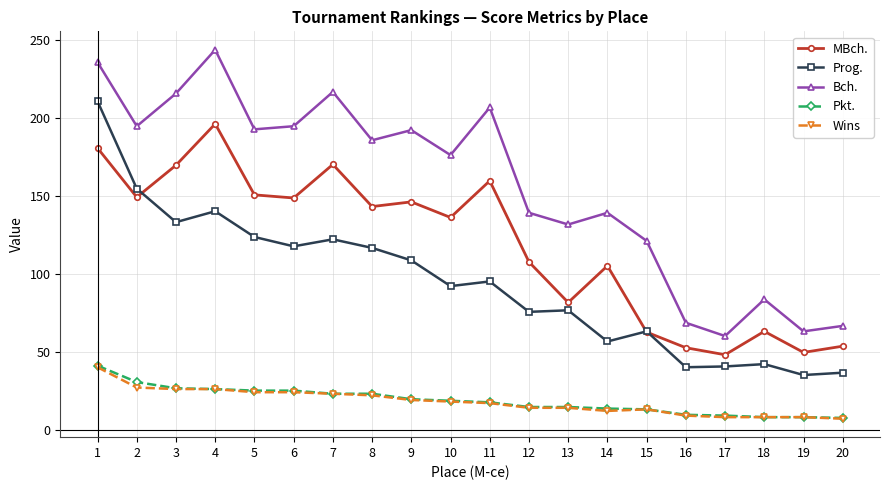

True or false: Wins has a value of 14.0 at 13.

True